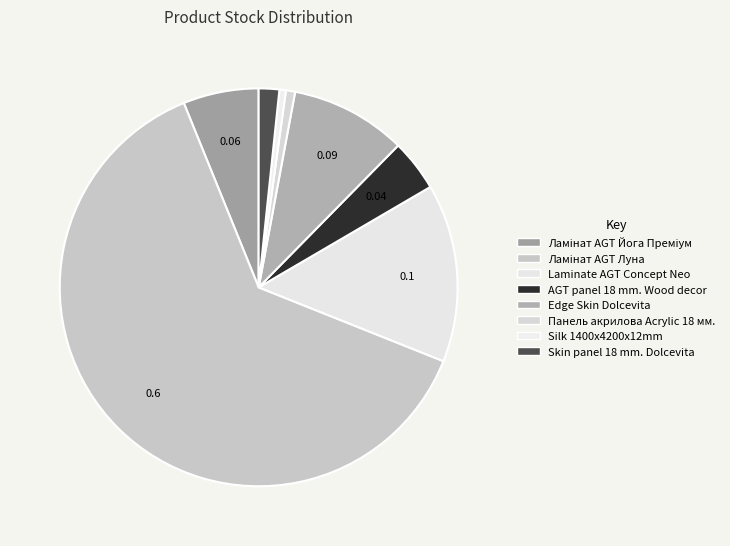

Which category has the biggest portion of the pie?

Ламінат AGT Луна